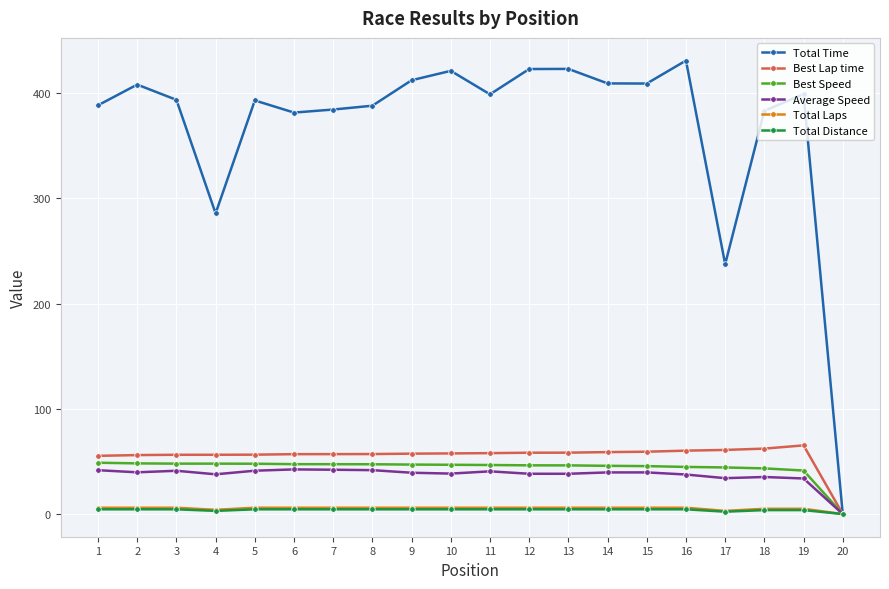

Where is the first local maximum for Total Time?

2